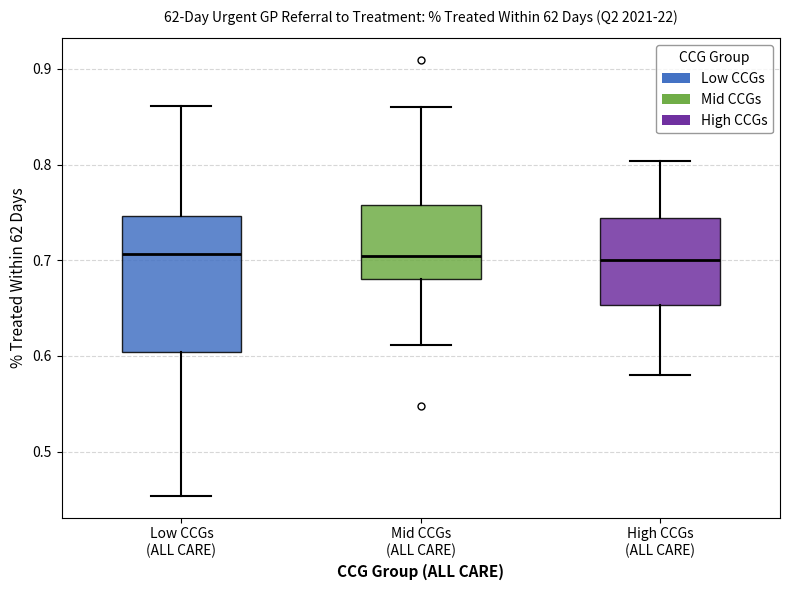

Reading left to right, transcribe this box plot: for each box, give where its median line is, the range the box spans, and where its two whiskers end, as read against the y-axis. The values are not printed on the chart, so give them approximately, as read against the axis.

Low CCGs (ALL CARE): median 0.71, box 0.60 to 0.75, whiskers 0.45 to 0.86
Mid CCGs (ALL CARE): median 0.70, box 0.68 to 0.76, whiskers 0.61 to 0.86
High CCGs (ALL CARE): median 0.70, box 0.65 to 0.74, whiskers 0.58 to 0.80